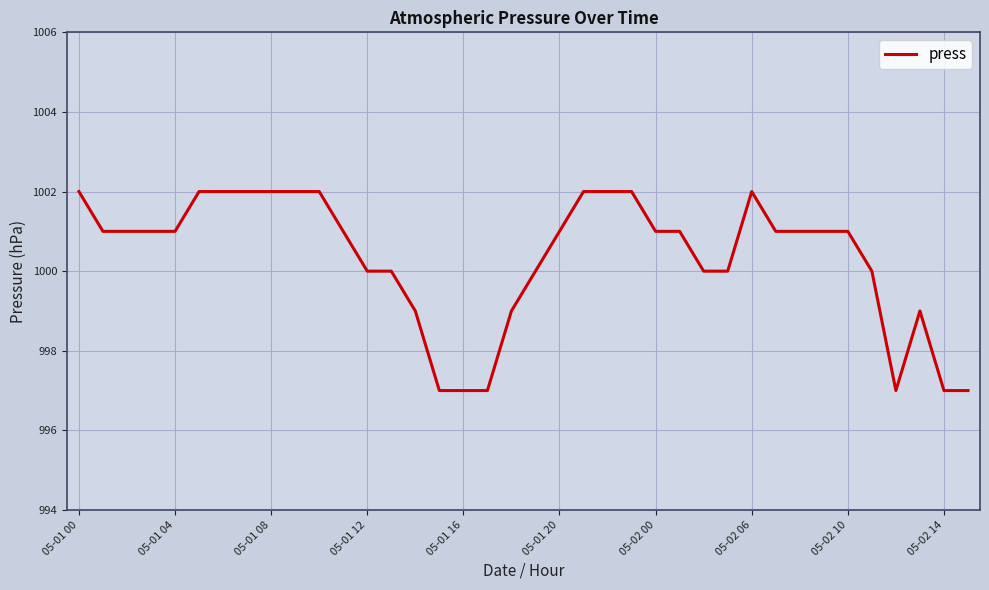

What is the difference between the maximum and minimum values?

5